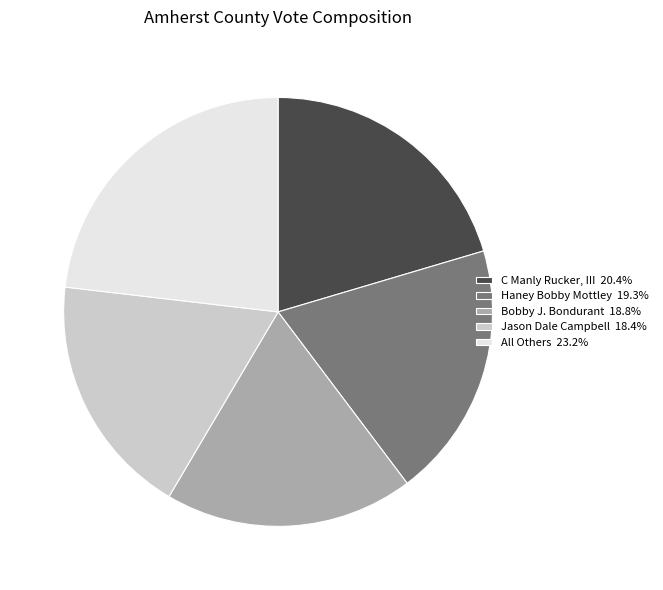

Does any single category account for the majority?

No